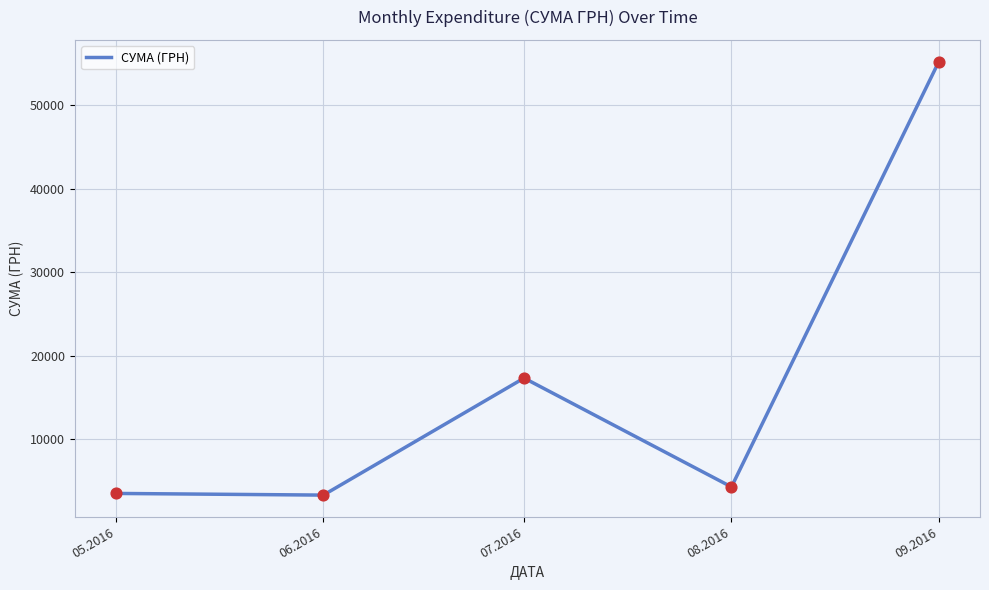

What is the change in value from 07.2016 to 08.2016?

-13038.0